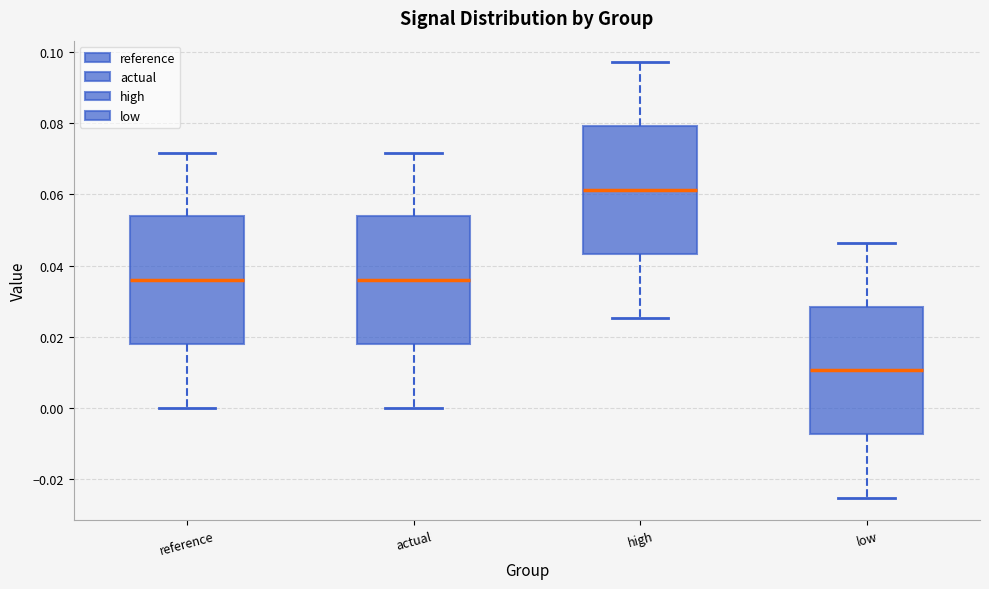

Where does the lower whisker of the box for reference end on the y-axis? The values are not printed on the chart, so give them approximately, as read against the axis.

0.000